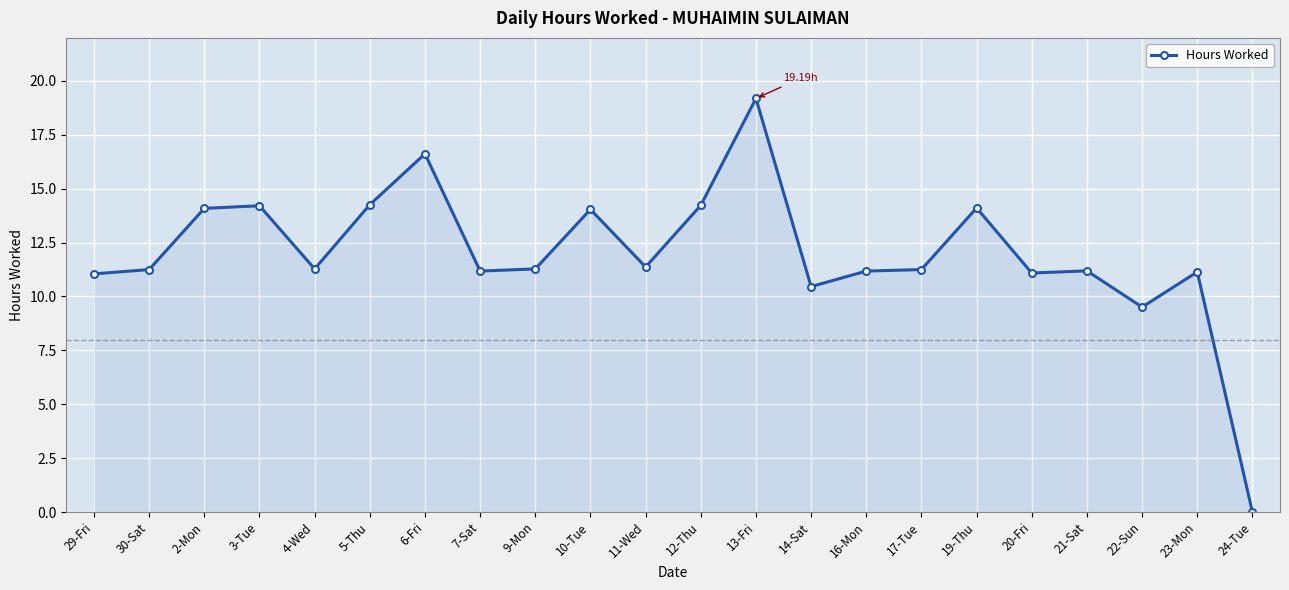

What is the average value?

12.0